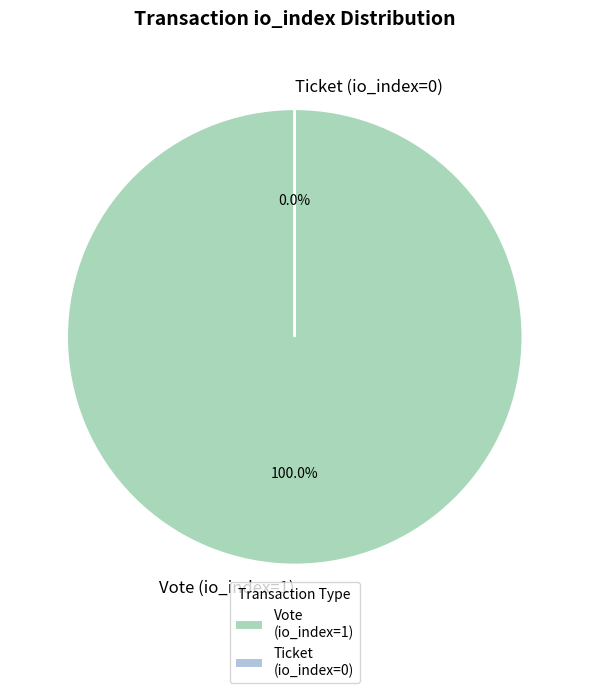

Is there a majority slice in this chart?

Yes